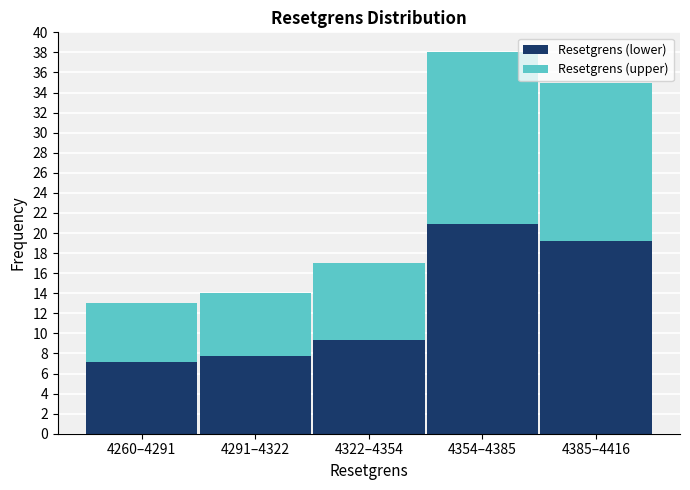

At which category is the sum across all series the highest?

4354–4385